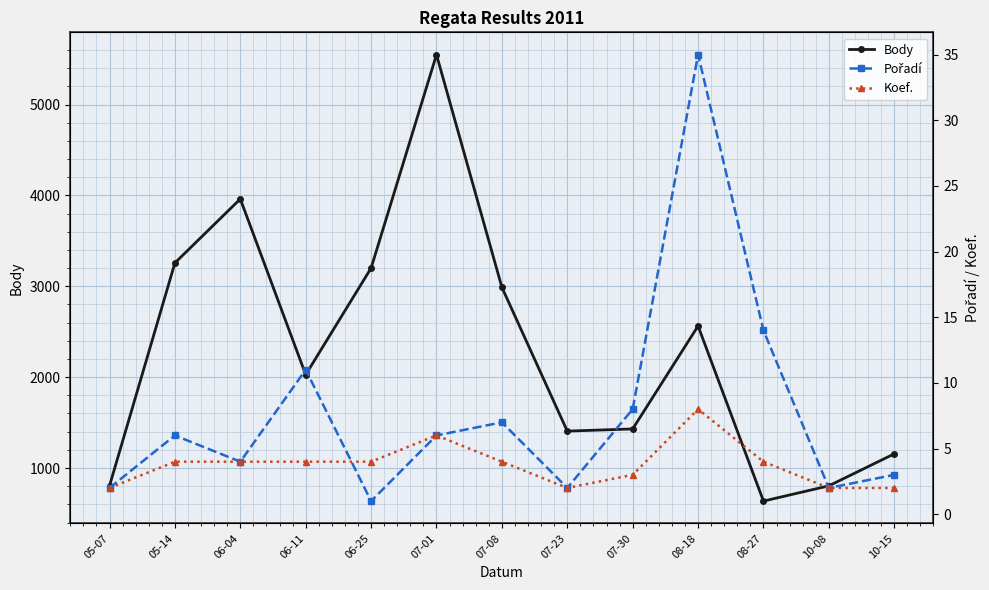

At which category is the sum across all series the highest?

07-01